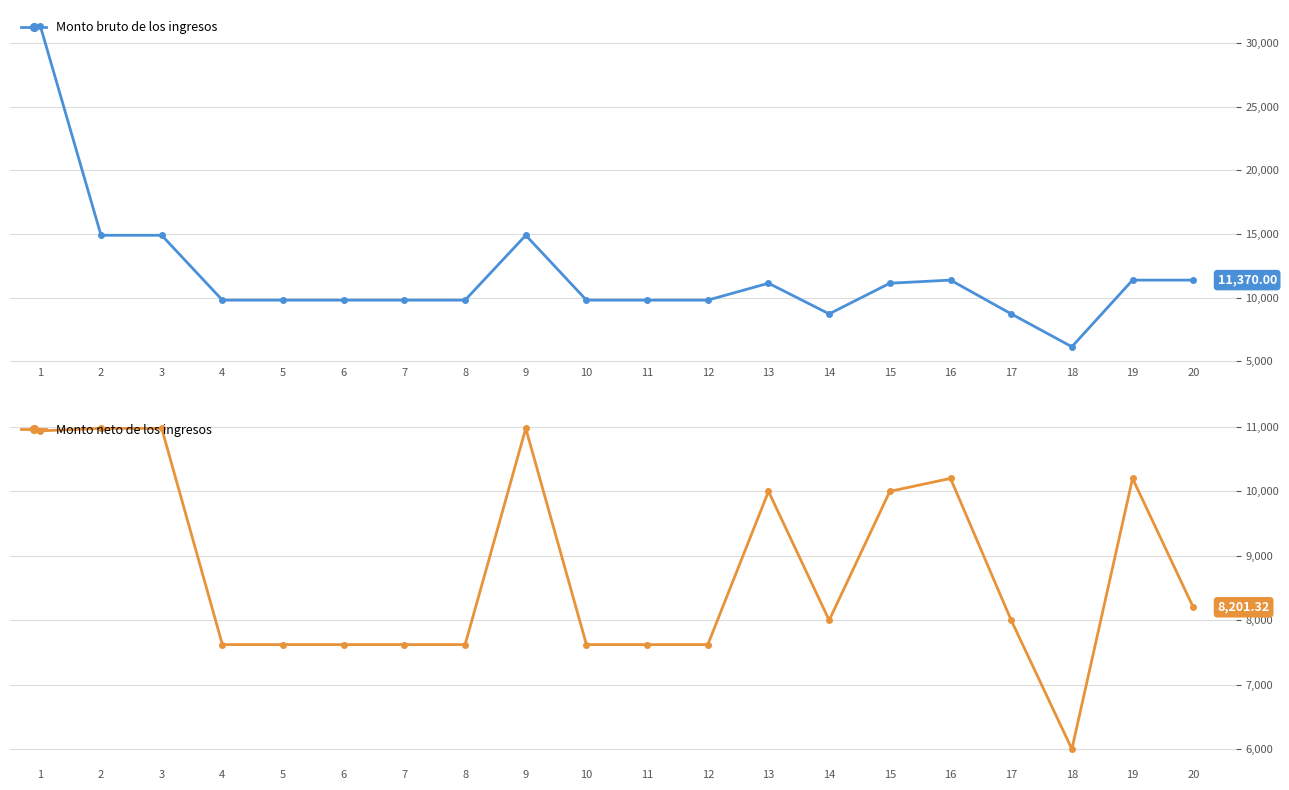

Does the chart have visible grid lines?

Yes